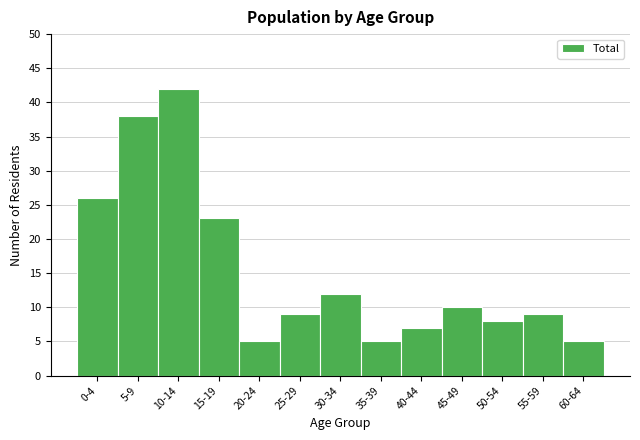

Reading right to left, extract all data points from this chart.

5	9	8	10	7	5	12	9	5	23	42	38	26